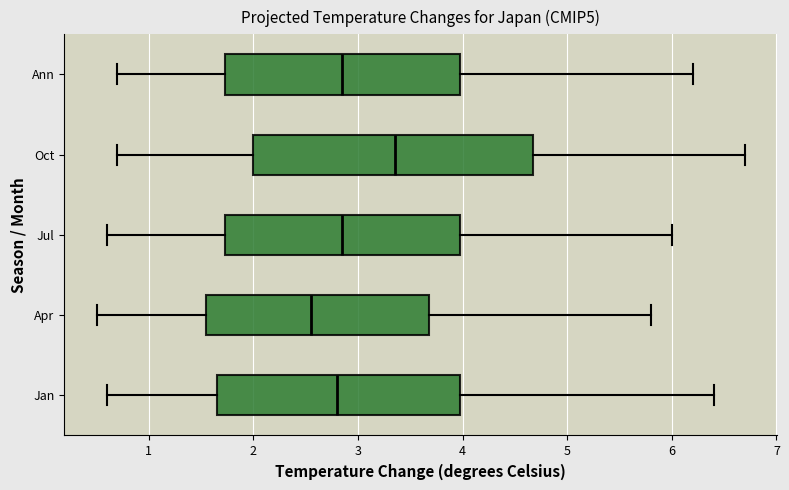

Reading bottom to top, read every box against the x-axis: the position of its median line, the range the box covers, and the ends of its whiskers. The values are not printed on the chart, so give them approximately, as read against the axis.

Jan: median 2.8, box 1.7 to 4.0, whiskers 0.6 to 6.4
Apr: median 2.6, box 1.6 to 3.7, whiskers 0.5 to 5.8
Jul: median 2.9, box 1.7 to 4.0, whiskers 0.6 to 6.0
Oct: median 3.4, box 2.0 to 4.7, whiskers 0.7 to 6.7
Ann: median 2.9, box 1.7 to 4.0, whiskers 0.7 to 6.2